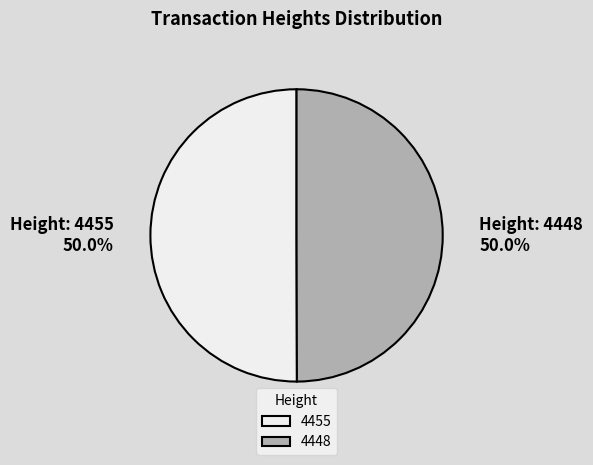

What is the total percentage of 4455 and 4448?

100.0%